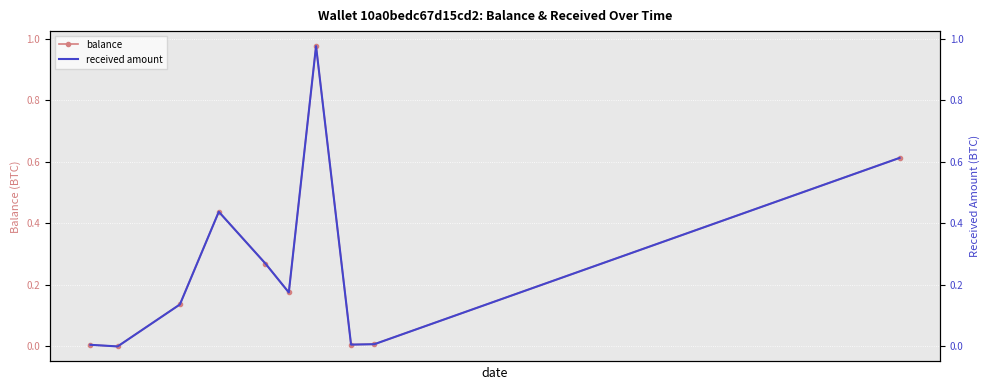

True or false: balance has more than 1 points higher than both neighbors.

True